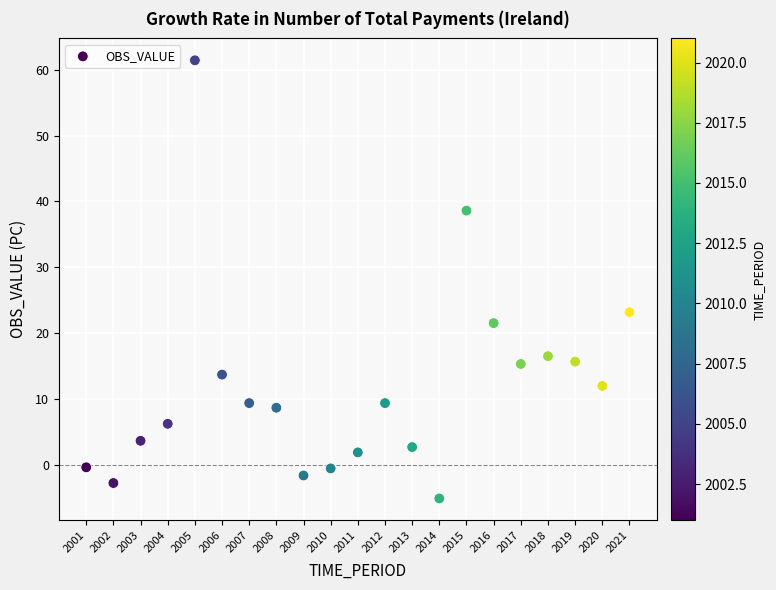

What Y value in the scatter plot is closest to 28?

23.2